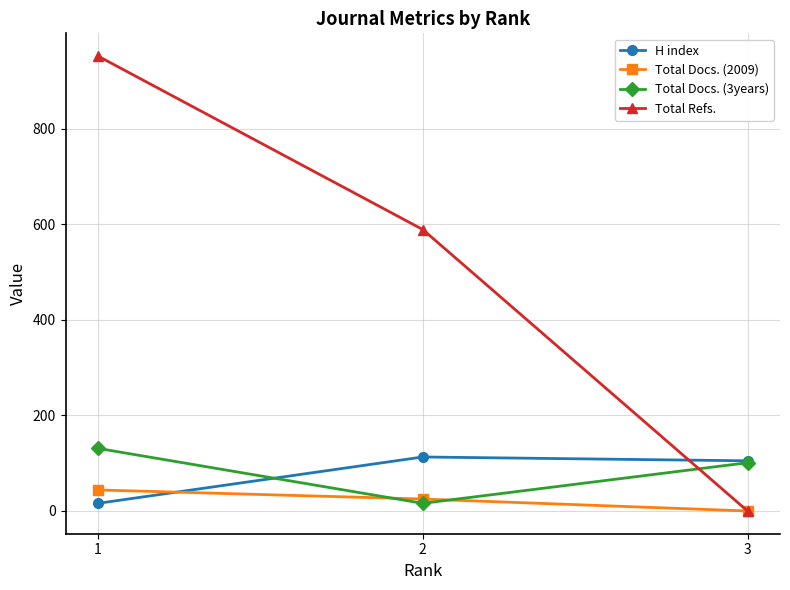

What are all the series names shown in the legend?

H index, Total Docs. (2009), Total Docs. (3years), Total Refs.